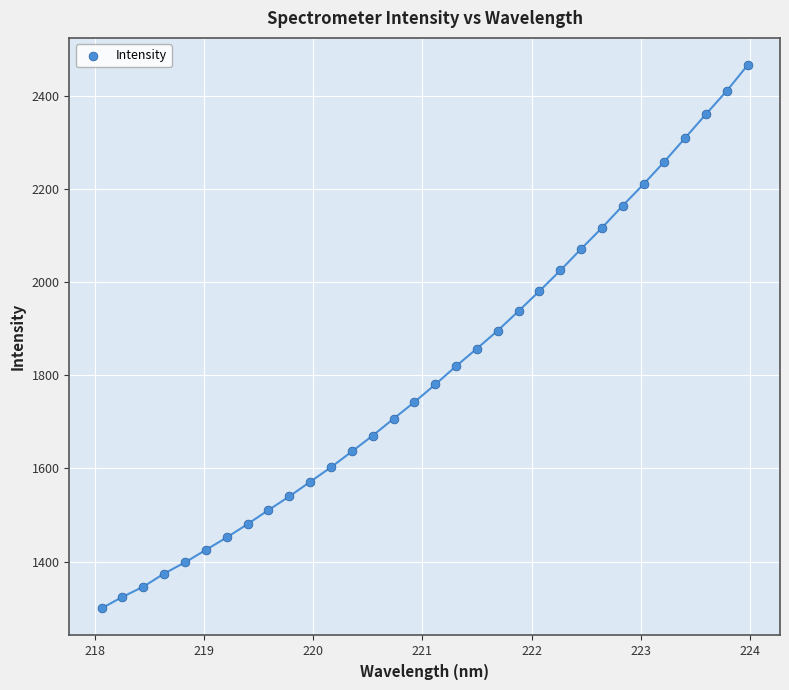

What is the range of Y values (max minus min)?

1166.5